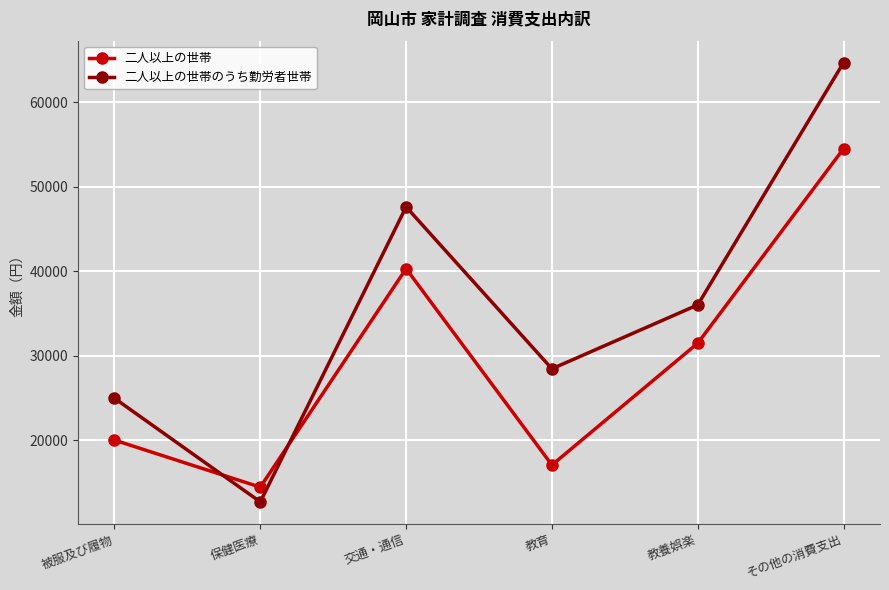

Reading left to right, extract all data points from this chart.

二人以上の世帯: 20030	14467	40301	17086	31489	54496
二人以上の世帯のうち勤労者世帯: 24980	12724	47609	28464	36020	64668